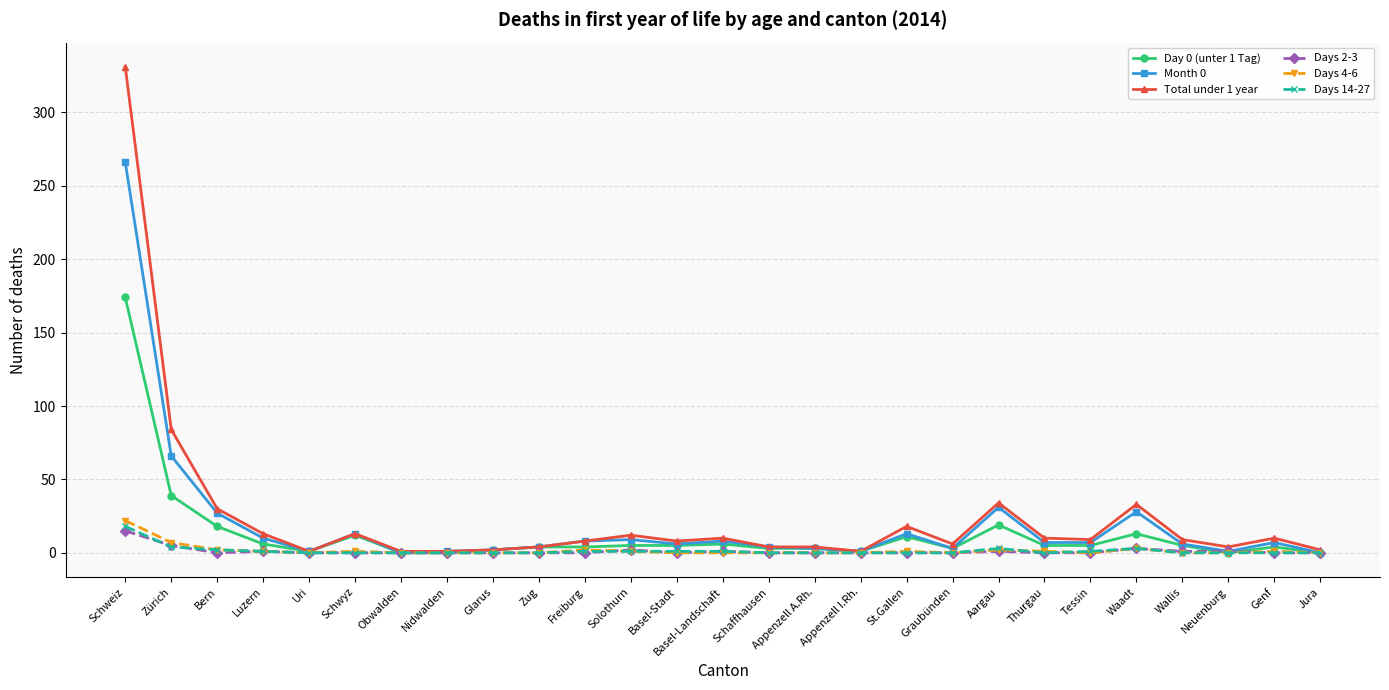

Which category has the highest value in the Days 2-3 series?

Schweiz